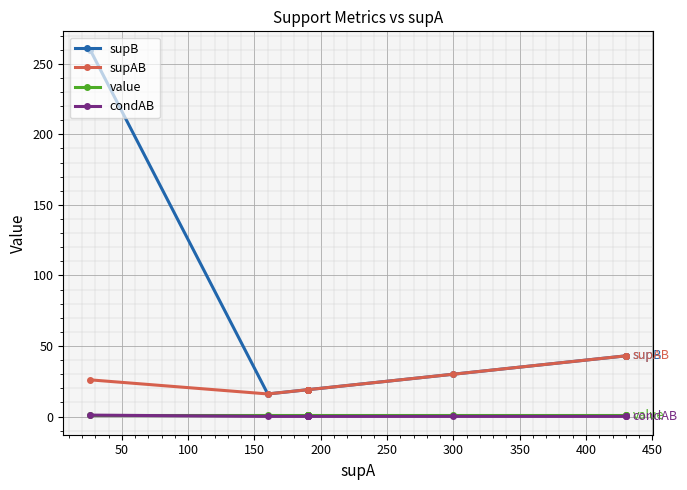

In supB, how many points are lower than both neighbors (excluding endpoints)?

1